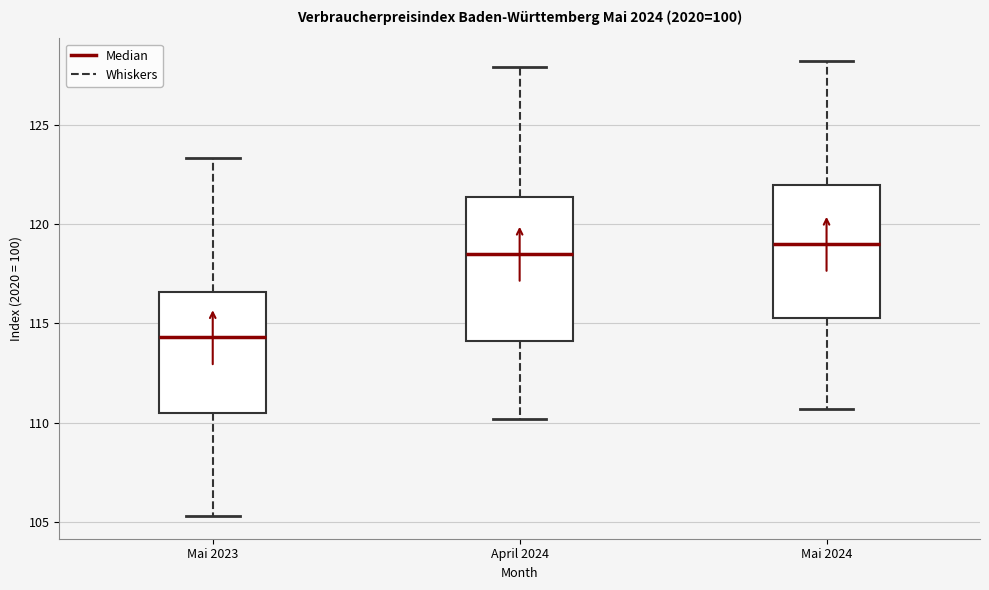

Comparing the boxes themselves (not the whiskers), which one is the tallest?

April 2024